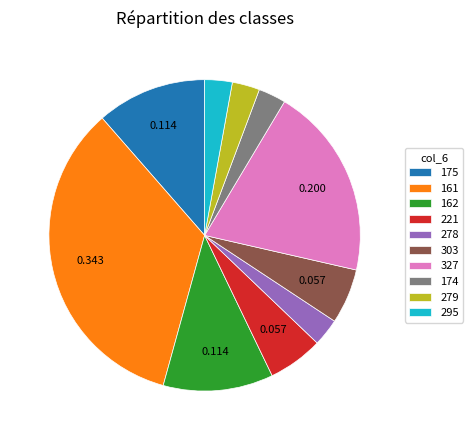

How many slices are in this pie chart?

10